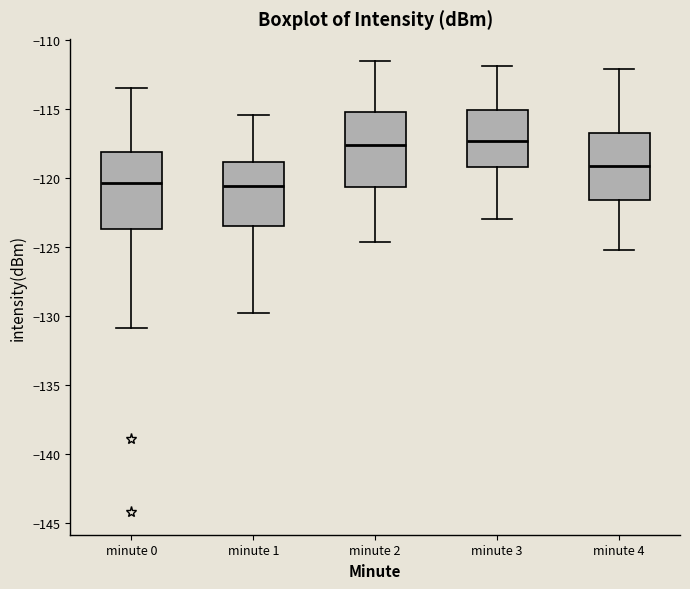

Reading left to right, transcribe this box plot: for each box, give where its median line is, the range the box spans, and where its two whiskers end, as read against the y-axis. The values are not printed on the chart, so give them approximately, as read against the axis.

minute 0: median -120.5, box -123.5 to -118.0, whiskers -131.0 to -113.5
minute 1: median -120.5, box -123.5 to -119.0, whiskers -130.0 to -115.5
minute 2: median -117.5, box -120.5 to -115.5, whiskers -124.5 to -111.5
minute 3: median -117.5, box -119.0 to -115.0, whiskers -123.0 to -112.0
minute 4: median -119.0, box -121.5 to -116.5, whiskers -125.0 to -112.0